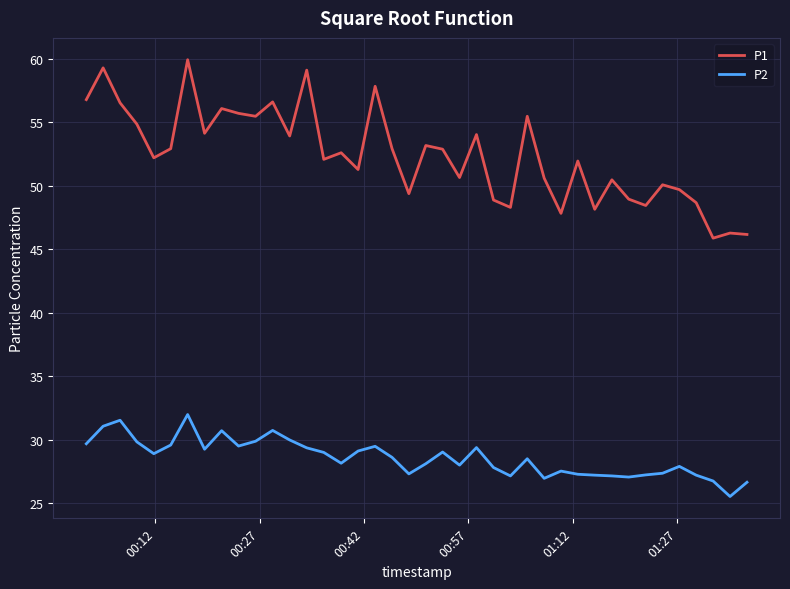

List the series in order of their overall mean, highest first.

P1, P2